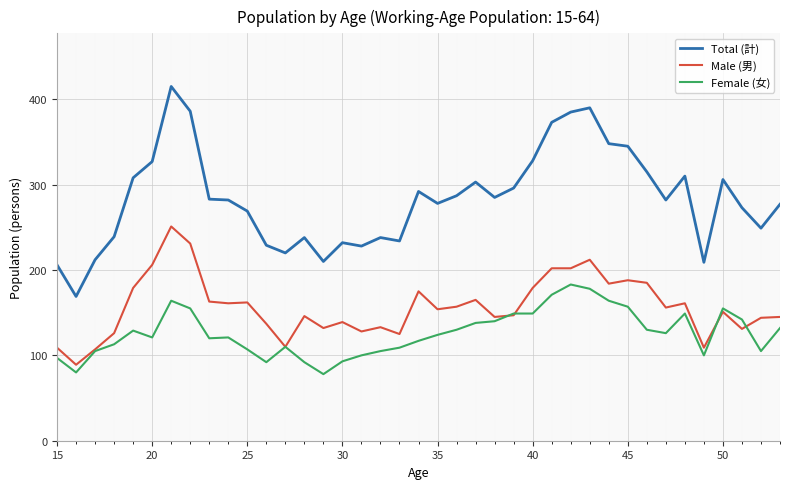

True or false: Male (男) and Total (計) intersect in this chart.

False